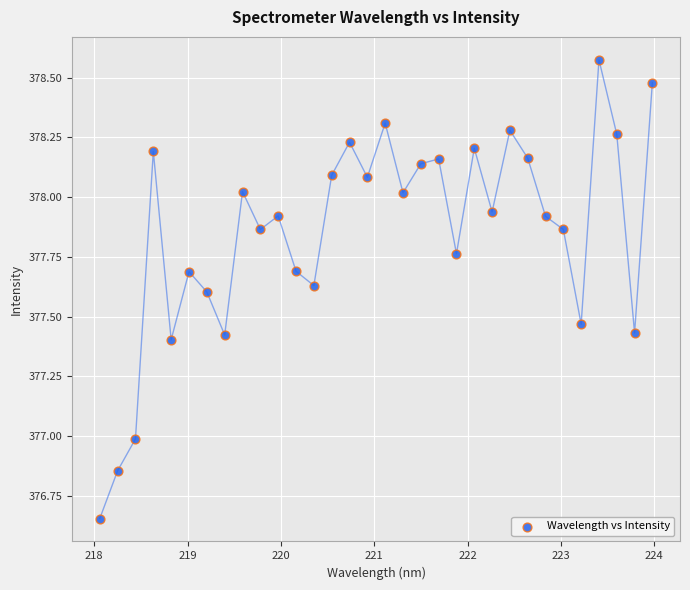

What is the range of X values (max minus min)?

5.9